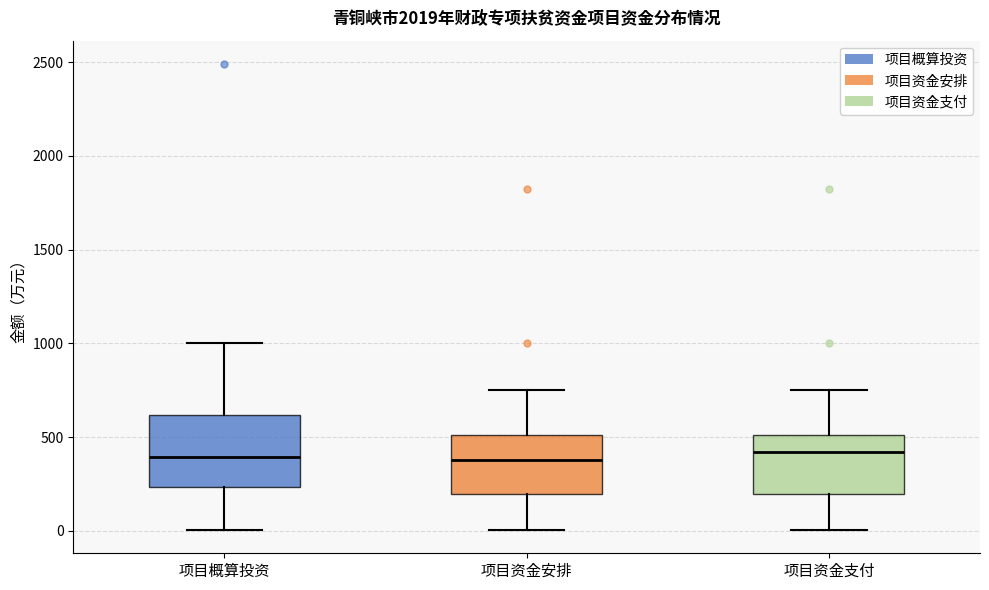

Where does the lower whisker of the box for 项目资金安排 end on the y-axis? The values are not printed on the chart, so give them approximately, as read against the axis.

0